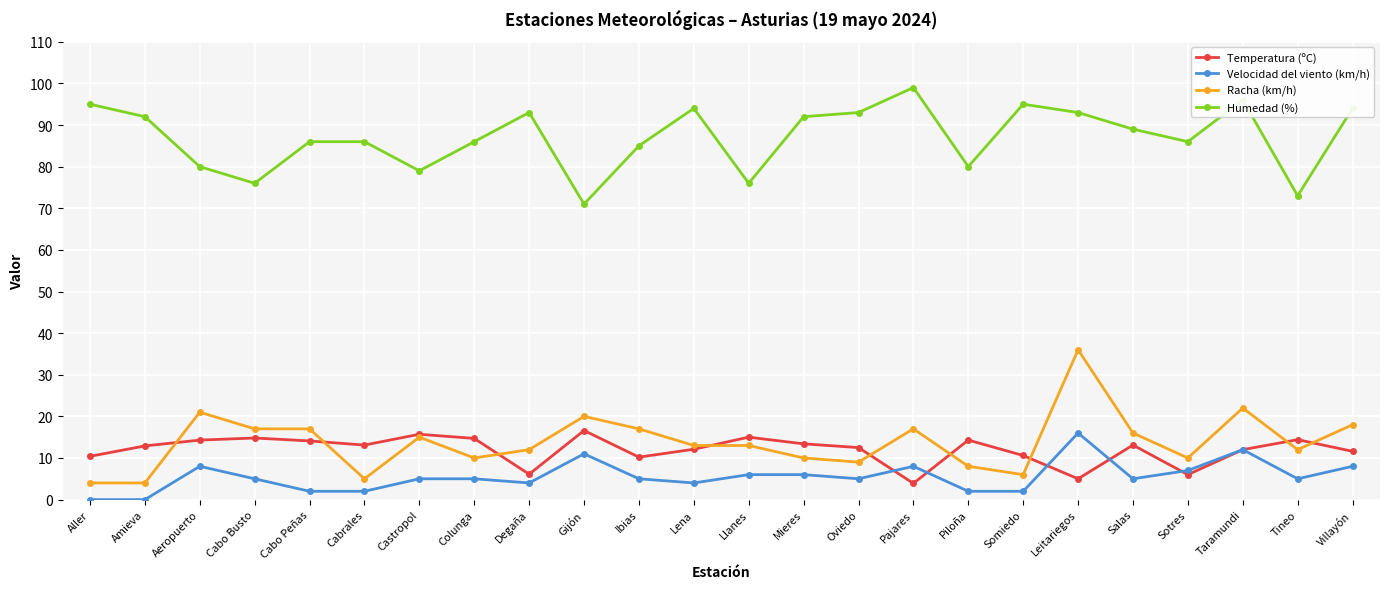

What is the lowest value of the Humedad (%) series?

71.0